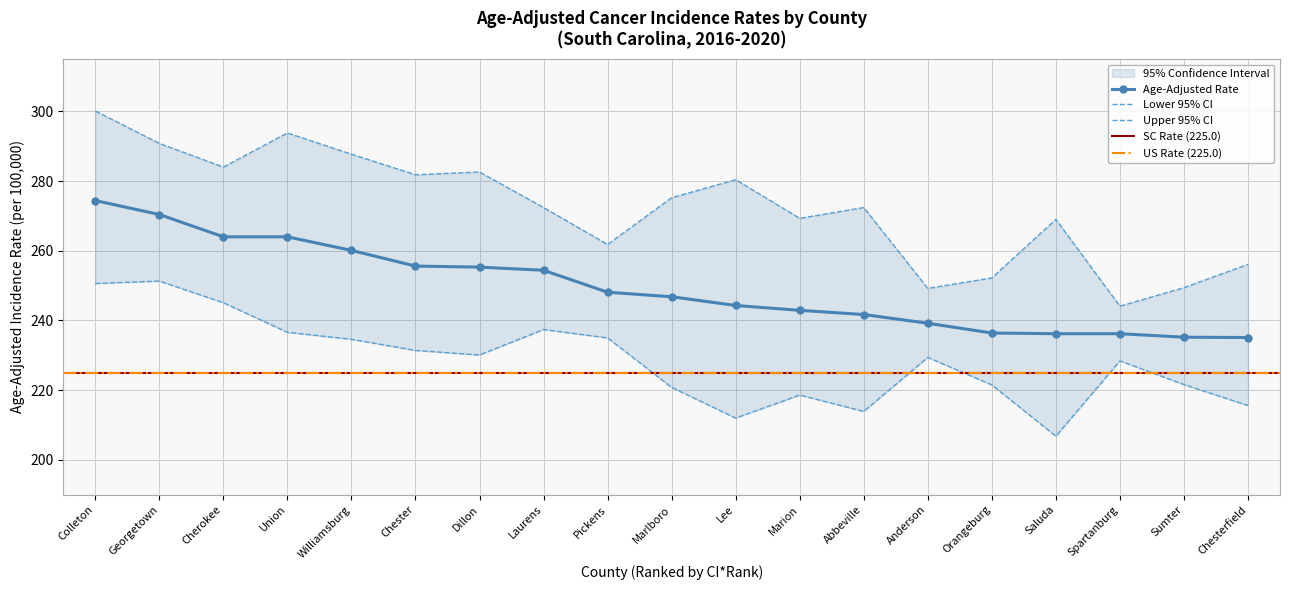

What is the maximum value shown in the chart?

300.1